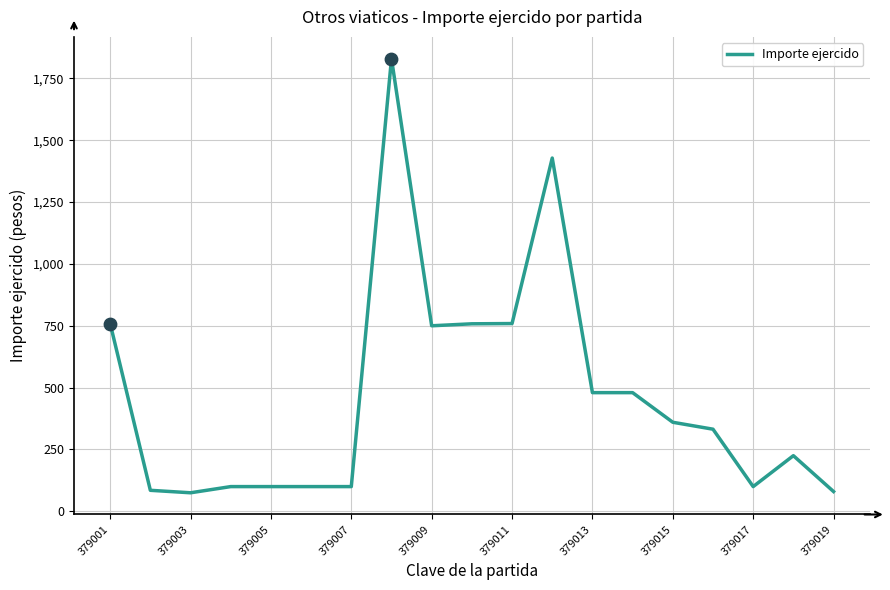

What is the difference between the maximum and minimum values?

1754.9